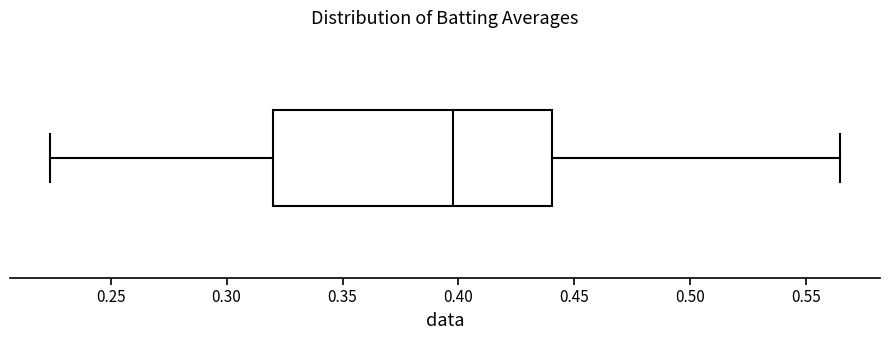

Where does the left whisker of the box end on the x-axis? The values are not printed on the chart, so give them approximately, as read against the axis.

0.225